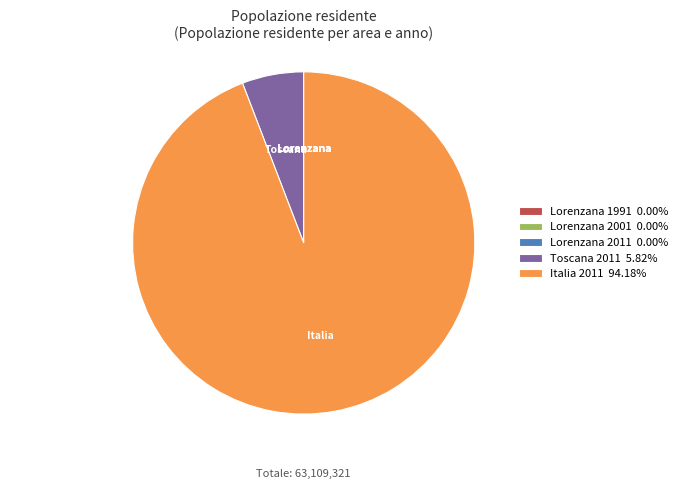

What is the ratio of the value at Italia 2011 94.18% to the value at Toscana 2011 5.82%?

16.2